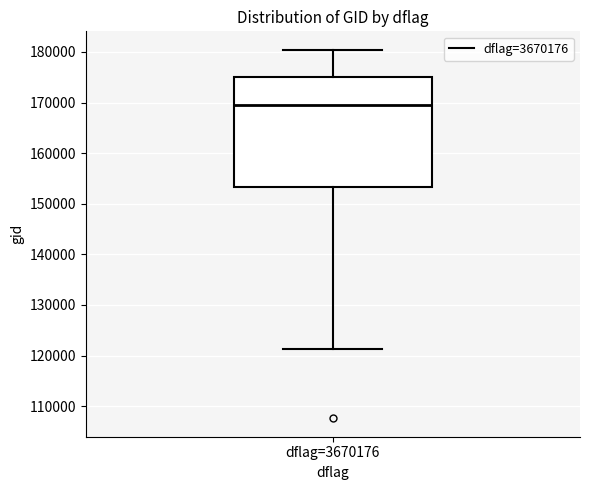

Where is the upper edge of the box for dflag=3670176 on the y-axis? The values are not printed on the chart, so give them approximately, as read against the axis.

175000